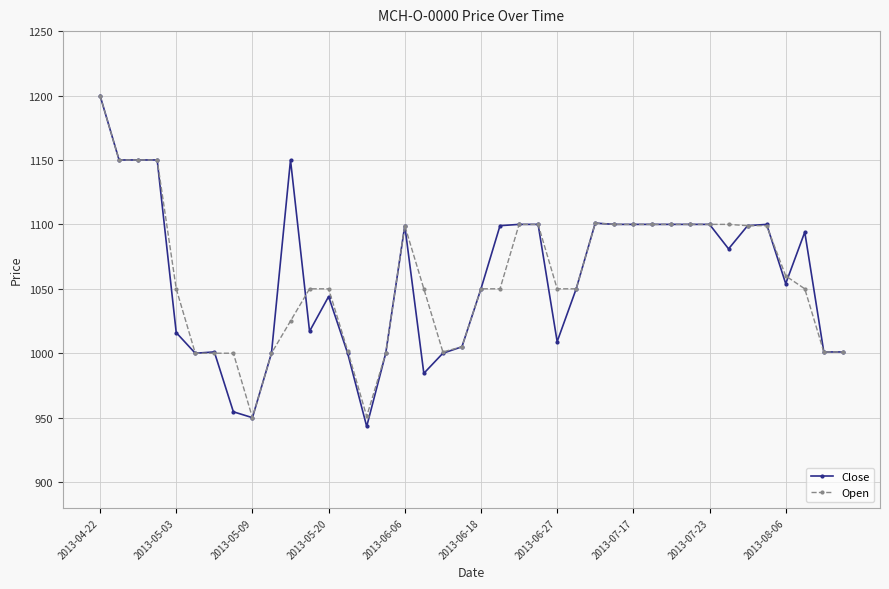

True or false: Open has more than 1 interior local peaks.

True